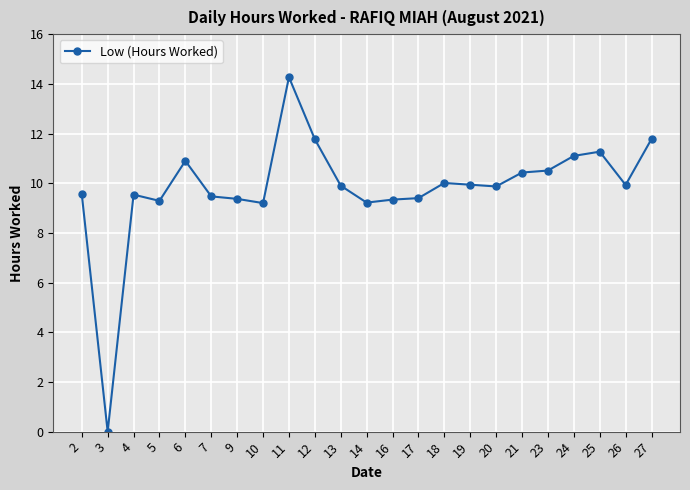

What is the difference between the maximum and minimum values?

14.3